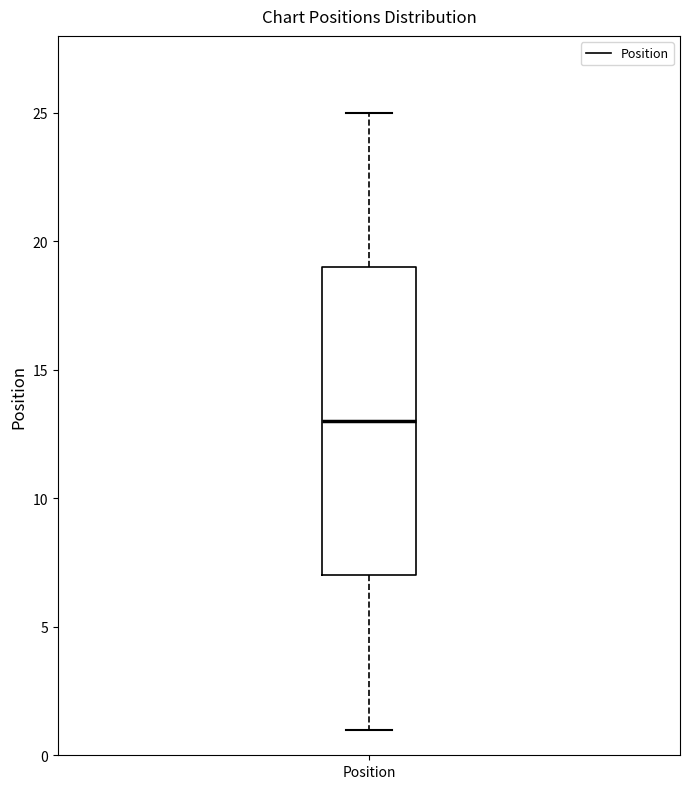

Transcribe this box plot: give where the median line is, the range the box spans, and where the two whiskers end, as read against the y-axis. The values are not printed on the chart, so give them approximately, as read against the axis.

median 13, box 7 to 19, whiskers 1 to 25